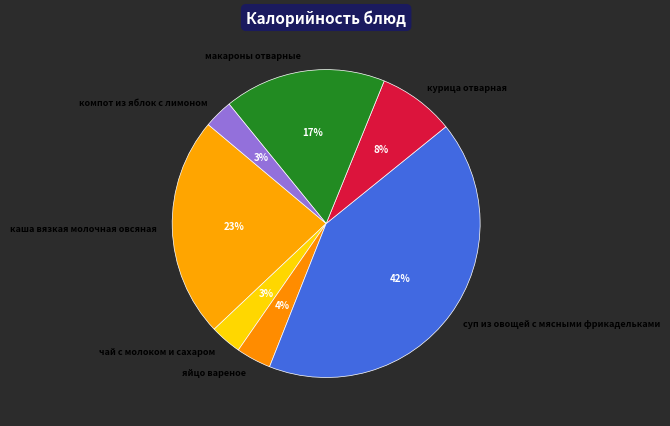

How many slices are in this pie chart?

7